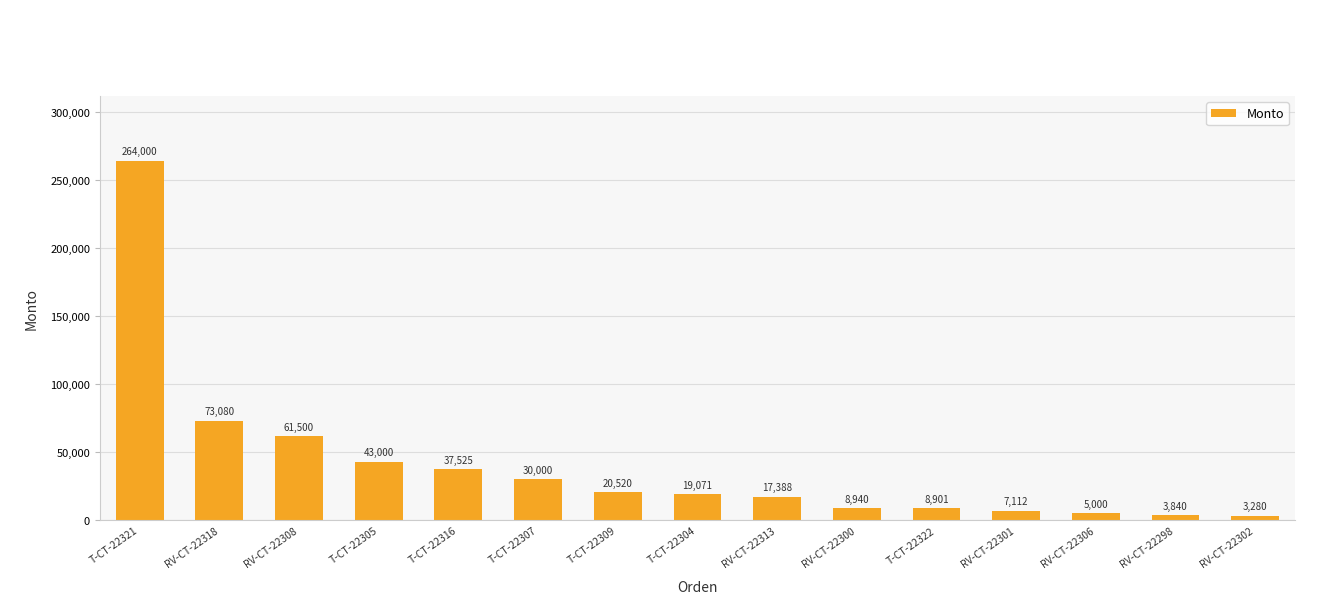

What is the value of the 14th bar from the left?

3840